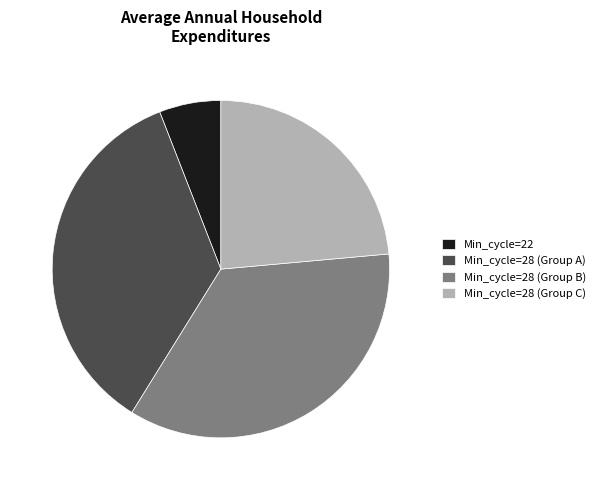

Is Min_cycle=28 (Group B) the majority of the pie?

No